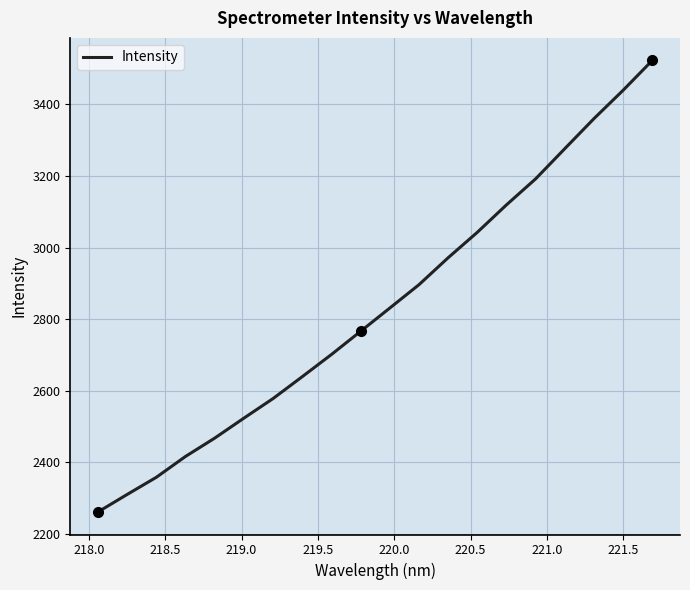

How many categories are shown in the chart?

20